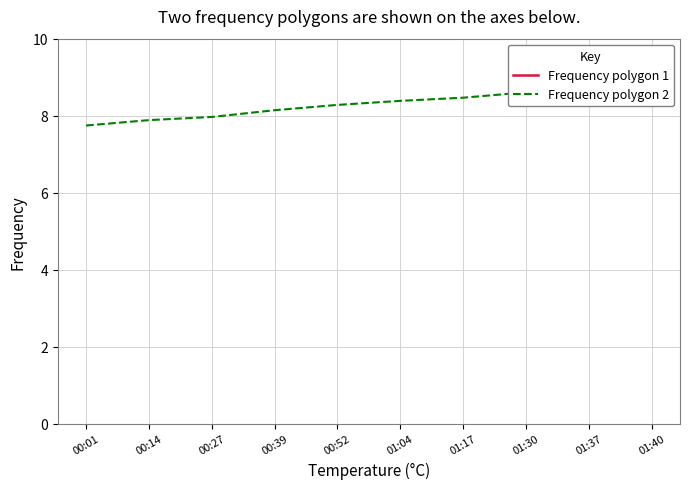

List the series in order of their peak value, lowest first.

Frequency polygon 2, Frequency polygon 1